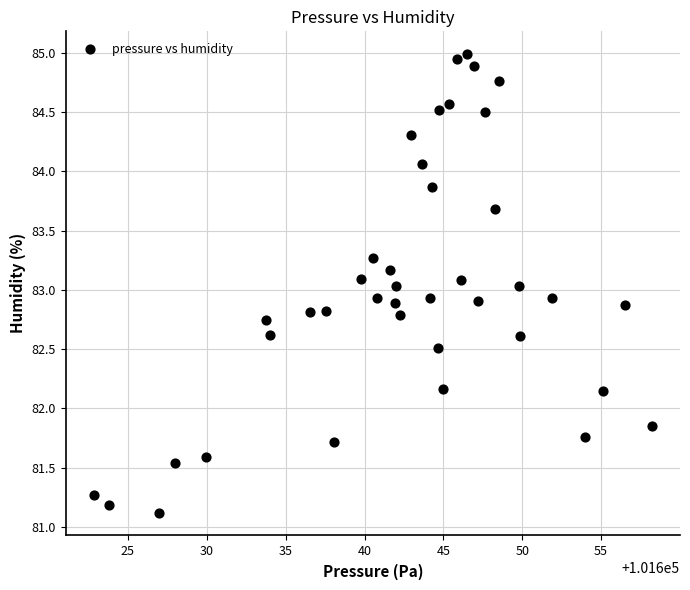

What is the range of Y values (max minus min)?

3.9